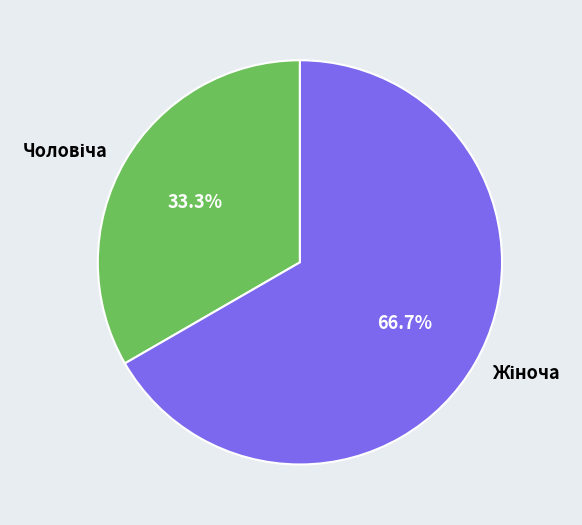

Is there any slice that represents more than half of the pie?

Yes